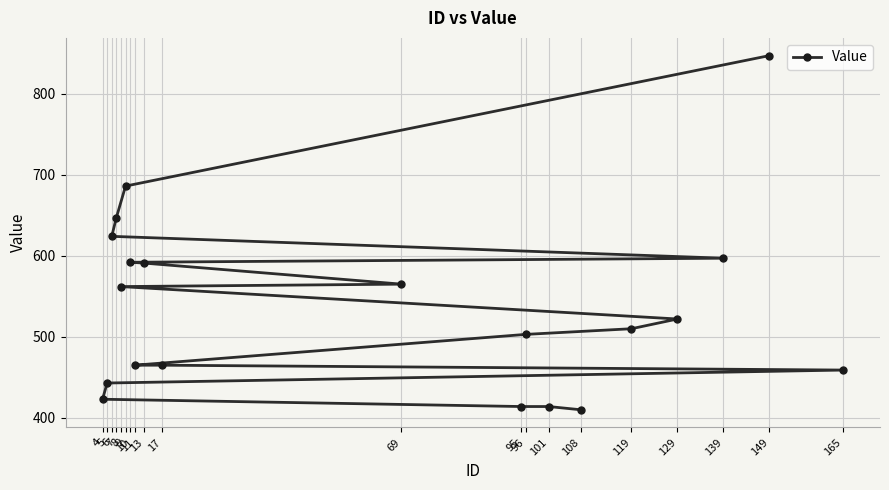

Read the value at 149, to the nearest 10.

850